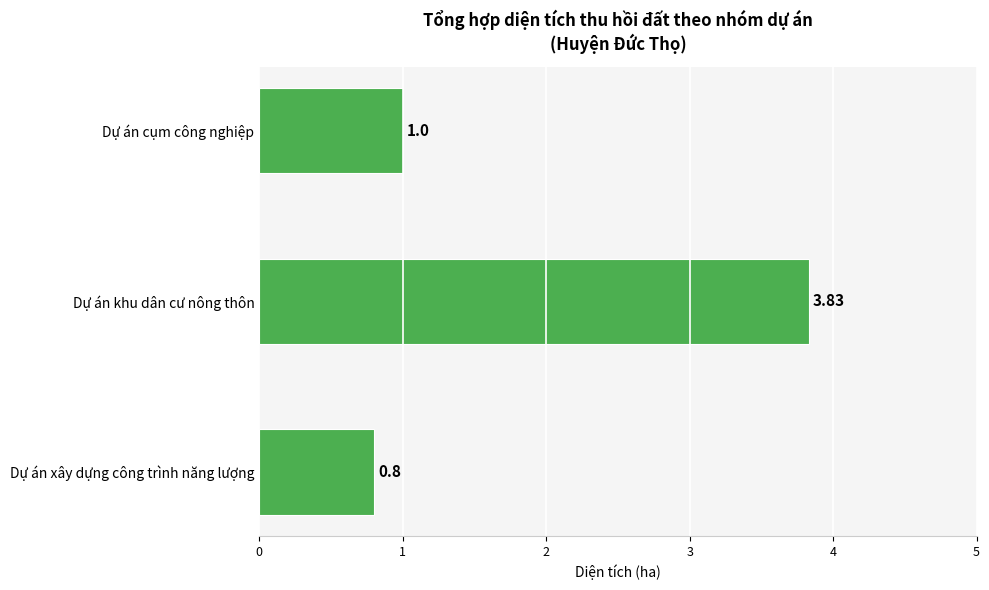

What is the difference between the maximum and minimum values?

3.0